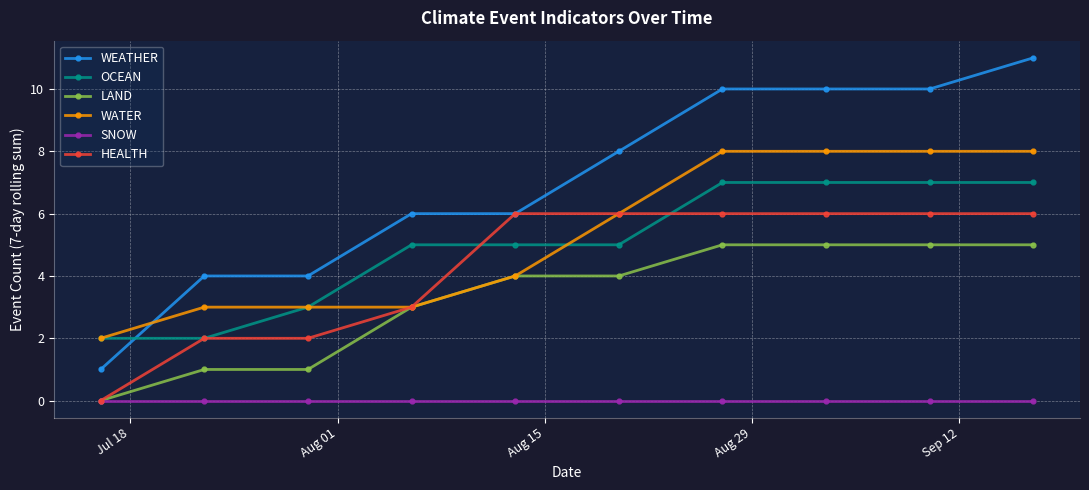

Which series has the widest spread of values?

WEATHER